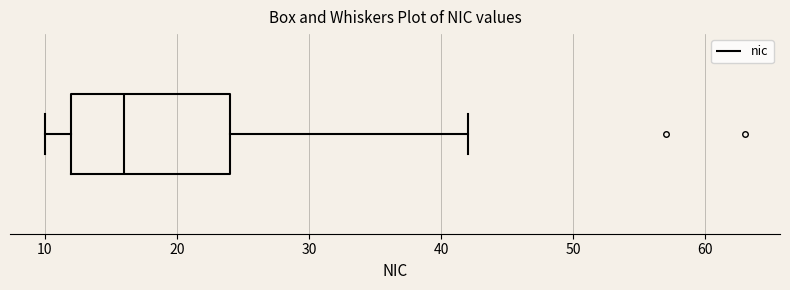

Where does the right whisker of the box end on the x-axis? The values are not printed on the chart, so give them approximately, as read against the axis.

42